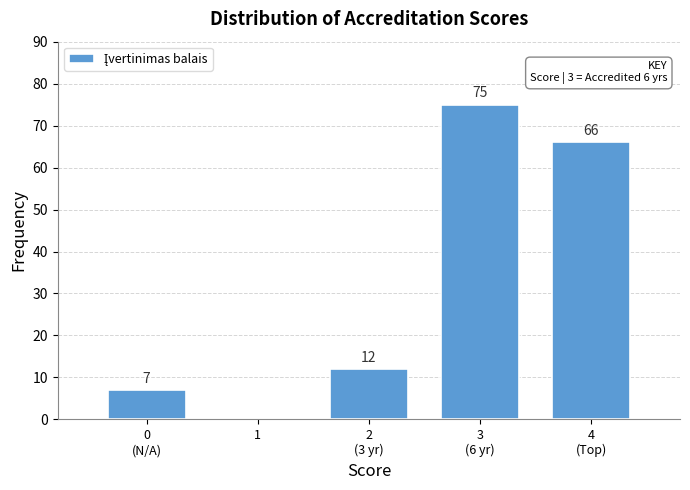

What is the sum of all values?

160